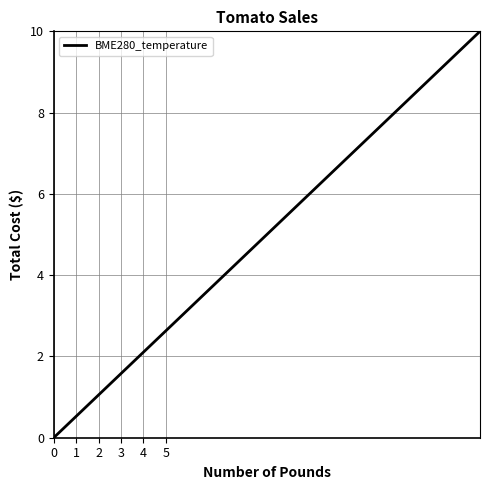

How many distinct data groups are displayed?

1